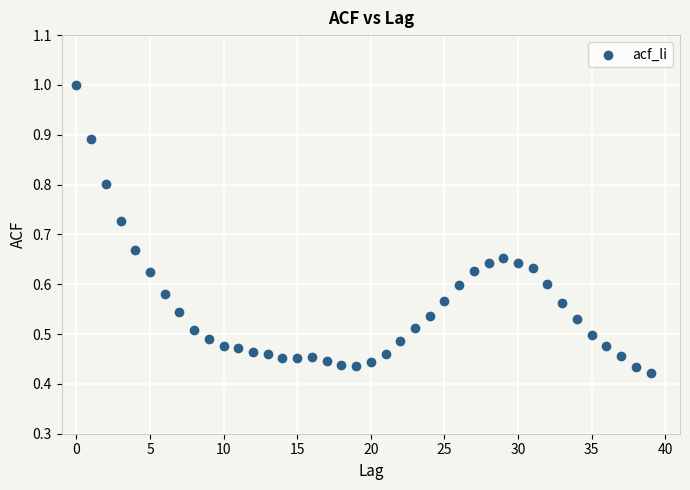

How many data points are displayed?

40